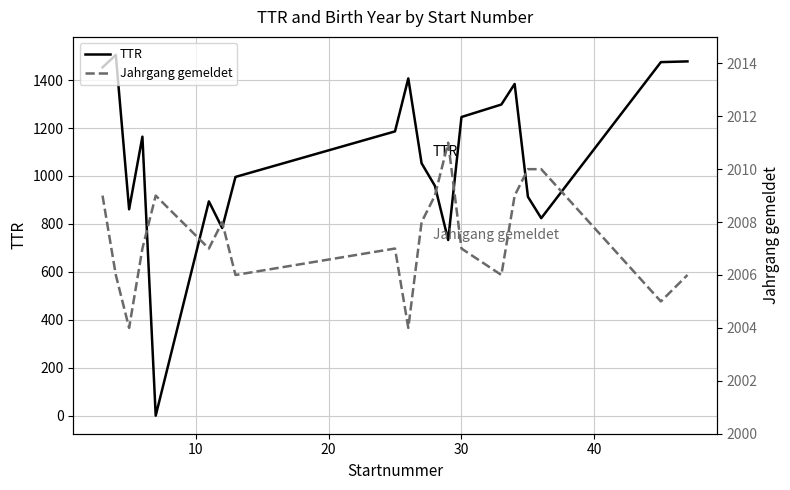

True or false: TTR has more than 2 interior local peaks.

True